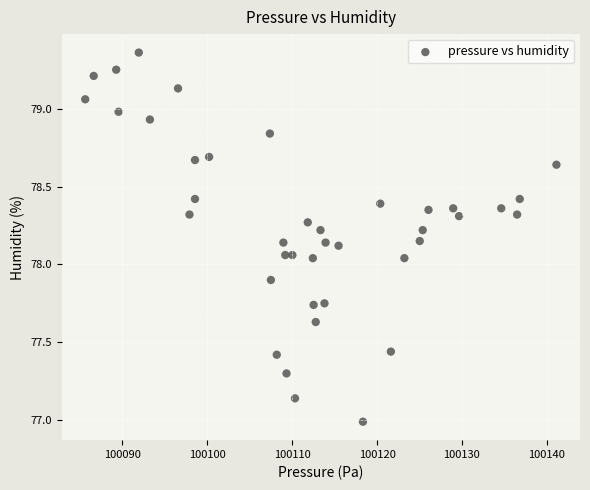

What is the range of Y values (max minus min)?

2.4